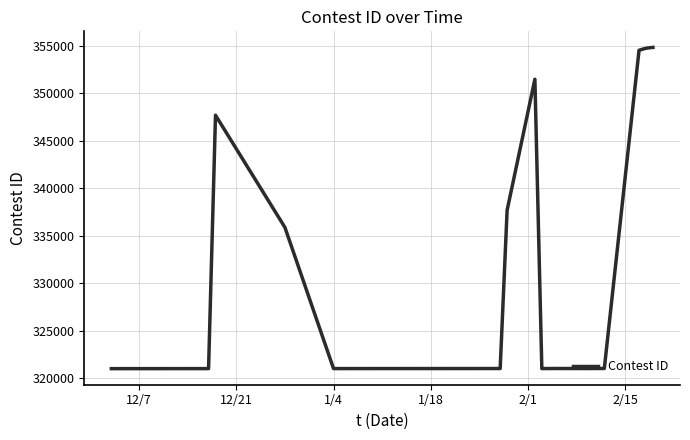

What is the difference between the maximum and minimum values?

33784